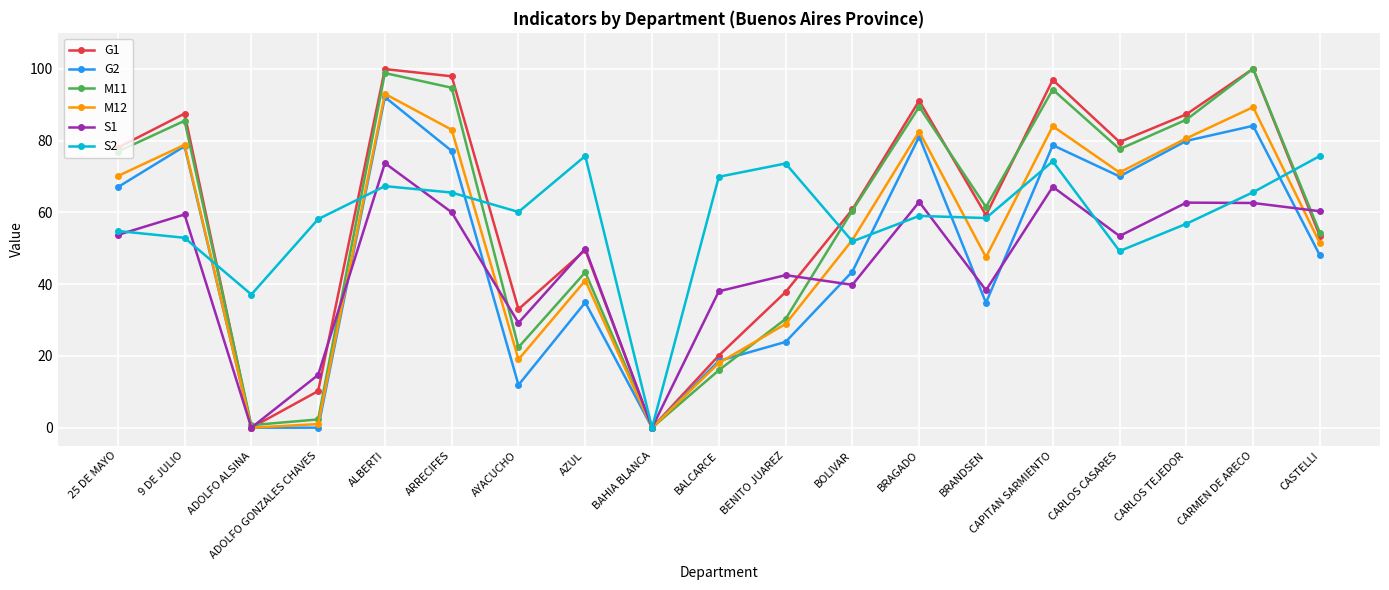

True or false: M12 has a value of 38.4 at CARLOS CASARES.

False